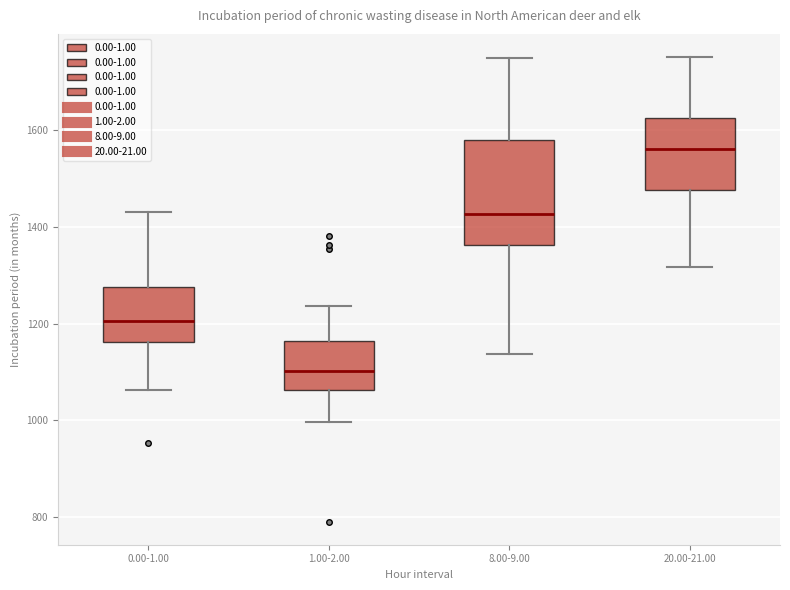

Which box has the lowest median line?

1.00-2.00